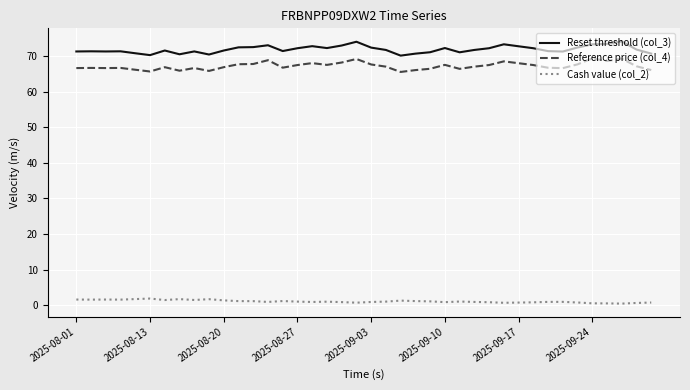

What is the sum of all Cash value (col_2) values?

44.1